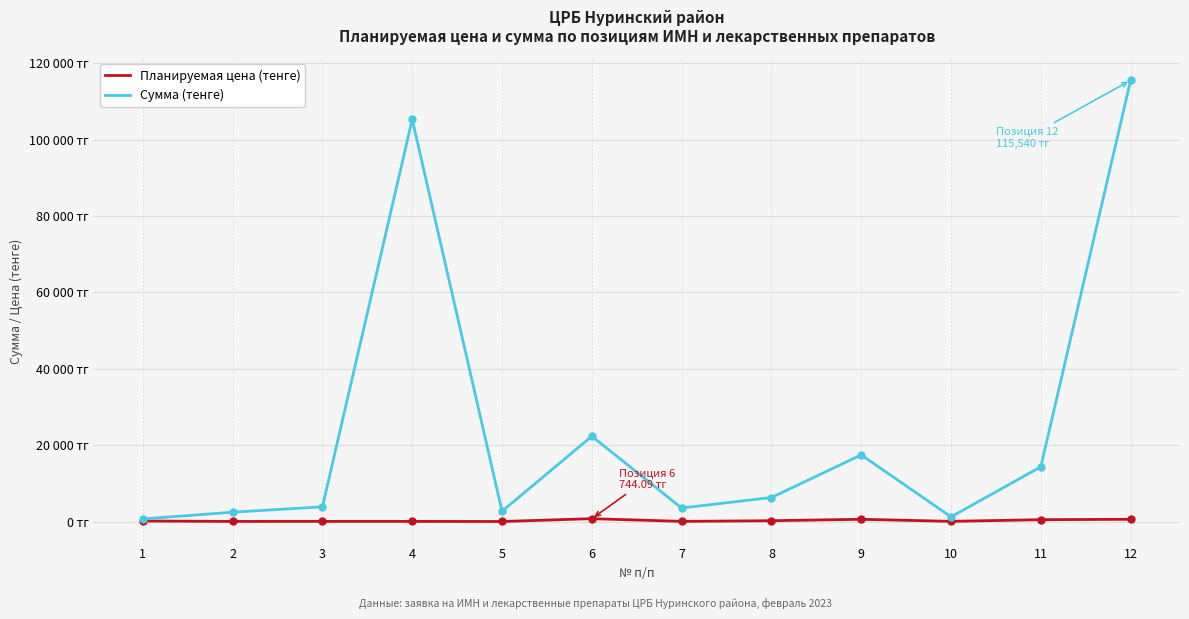

Which series has the widest spread of values?

Сумма (тенге)